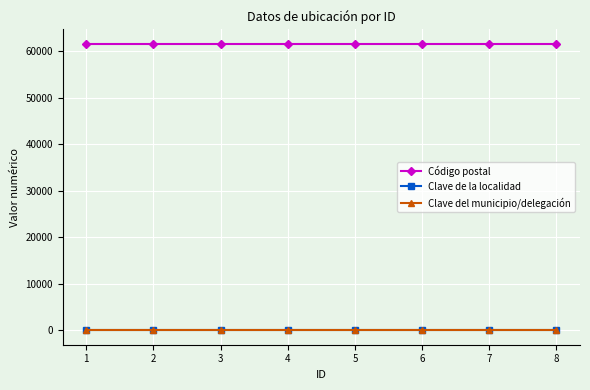

True or false: Clave del municipio/delegación and Código postal cross at least once.

False